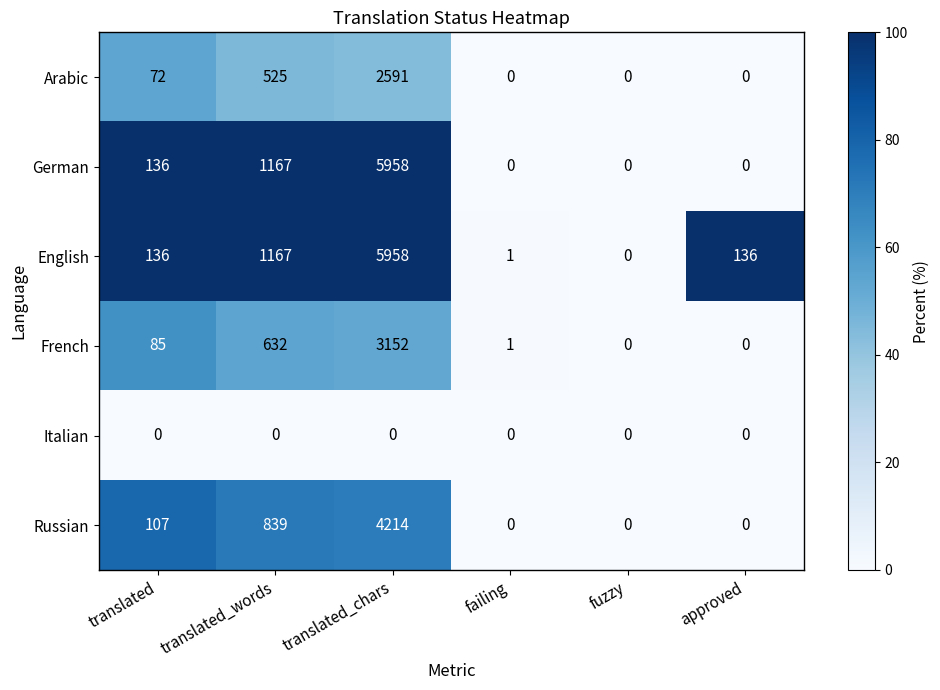

What is the difference between the maximum and minimum values in the English series?

5958